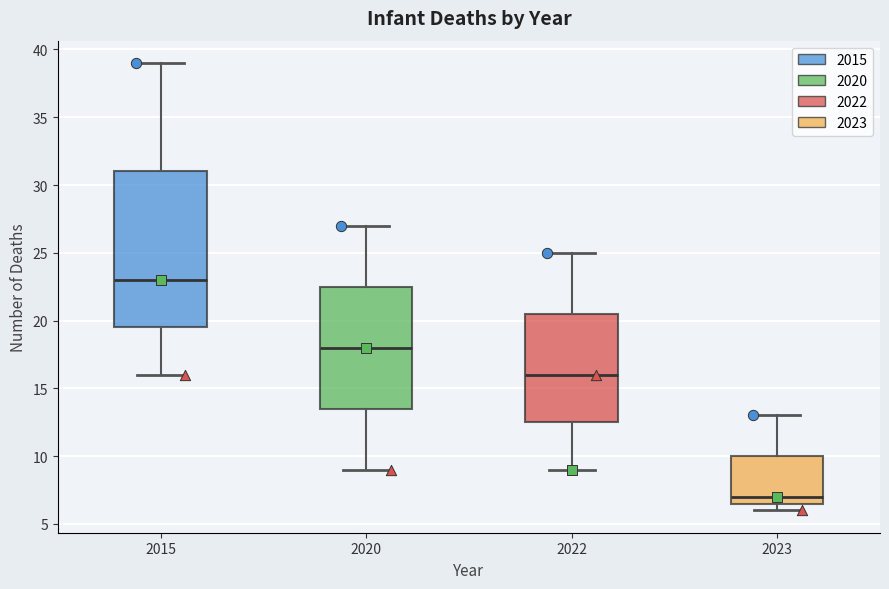

Where is the lower edge of the box at x = 2022 on the y-axis? The values are not printed on the chart, so give them approximately, as read against the axis.

12.5